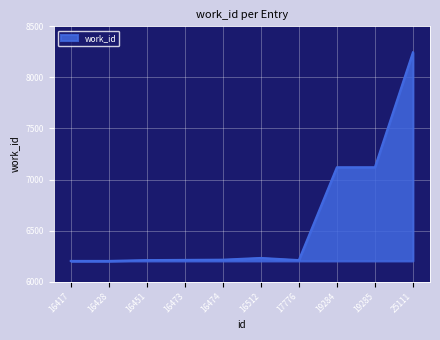

What is the difference between the values at 25111 and 16451?

2034